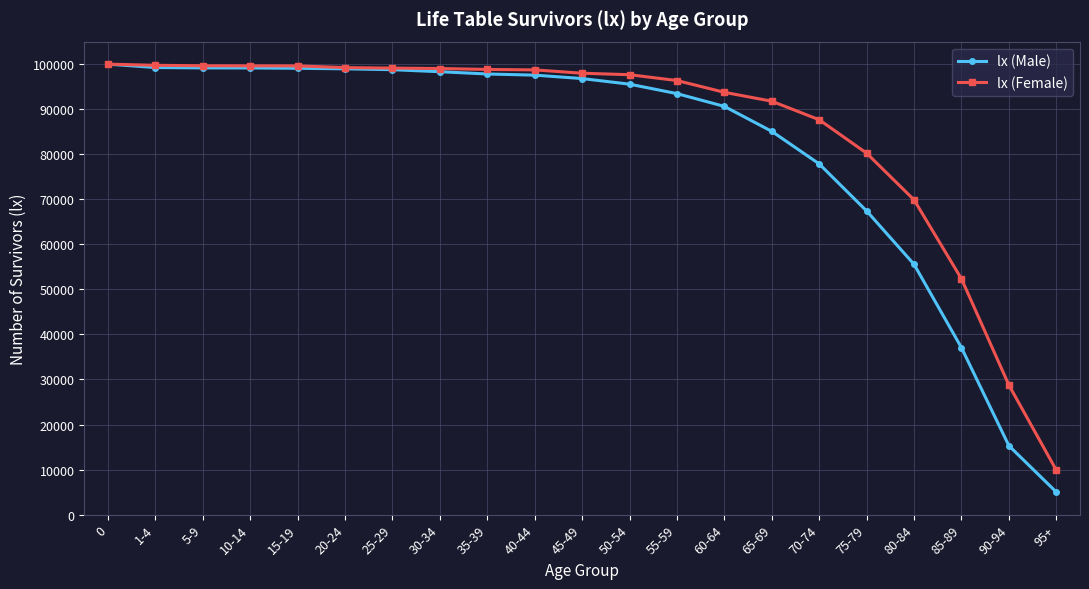

Rank the series at 70-74 from highest to lowest value.

lx (Female), lx (Male)